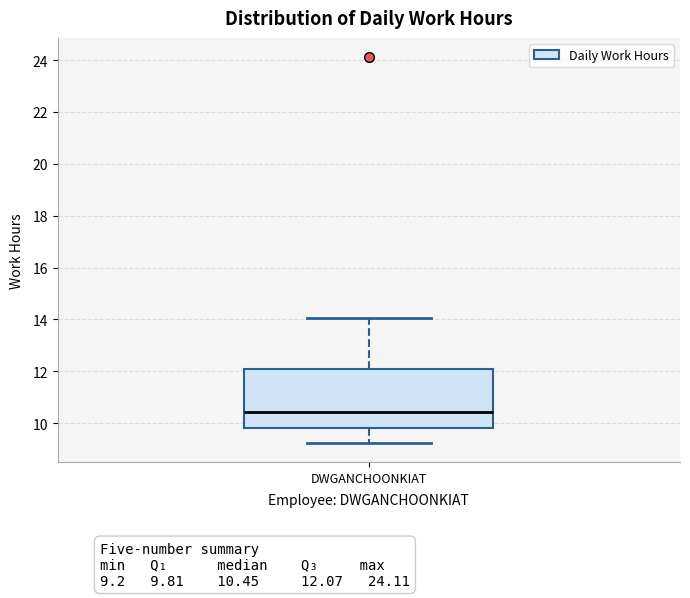

Read this box plot against the y-axis: the position of the median line, the range covered by the box, and the ends of both whiskers. The values are not printed on the chart, so give them approximately, as read against the axis.

median 10.4, box 9.8 to 12.0, whiskers 9.2 to 14.0